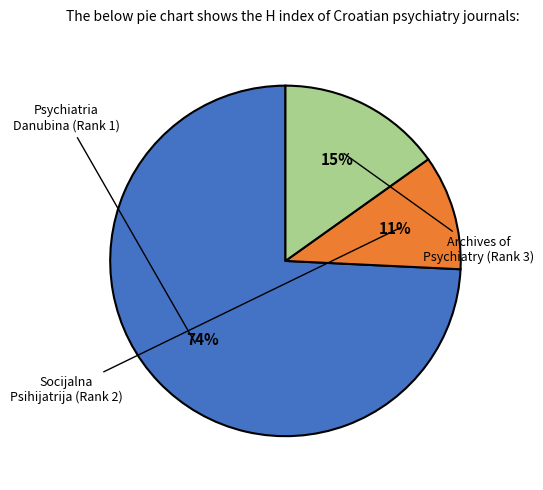

Does any single category account for the majority?

Yes